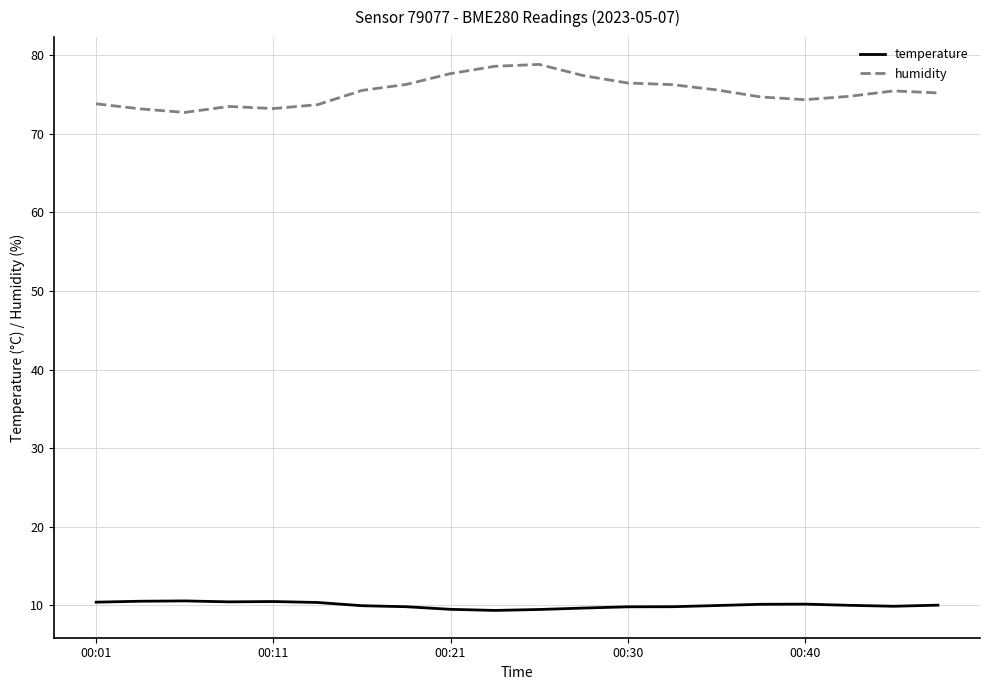

Which series has the largest total across all categories?

humidity